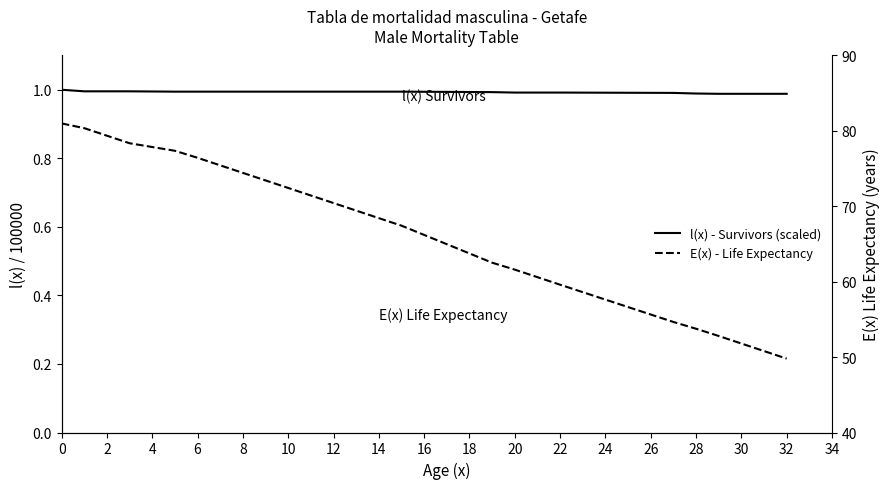

What is the value of the l(x) - Survivors (scaled) point at the 12th from the left?

1.0